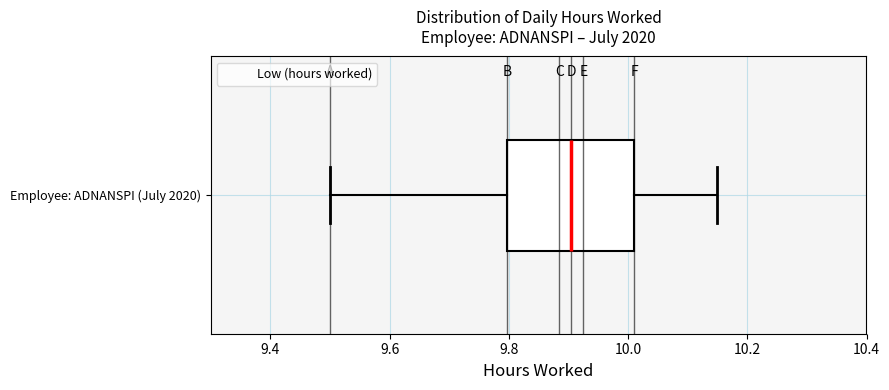

Read this box plot against the x-axis: the position of the median line, the range covered by the box, and the ends of both whiskers. The values are not printed on the chart, so give them approximately, as read against the axis.

median 9.90, box 9.80 to 10.02, whiskers 9.50 to 10.16